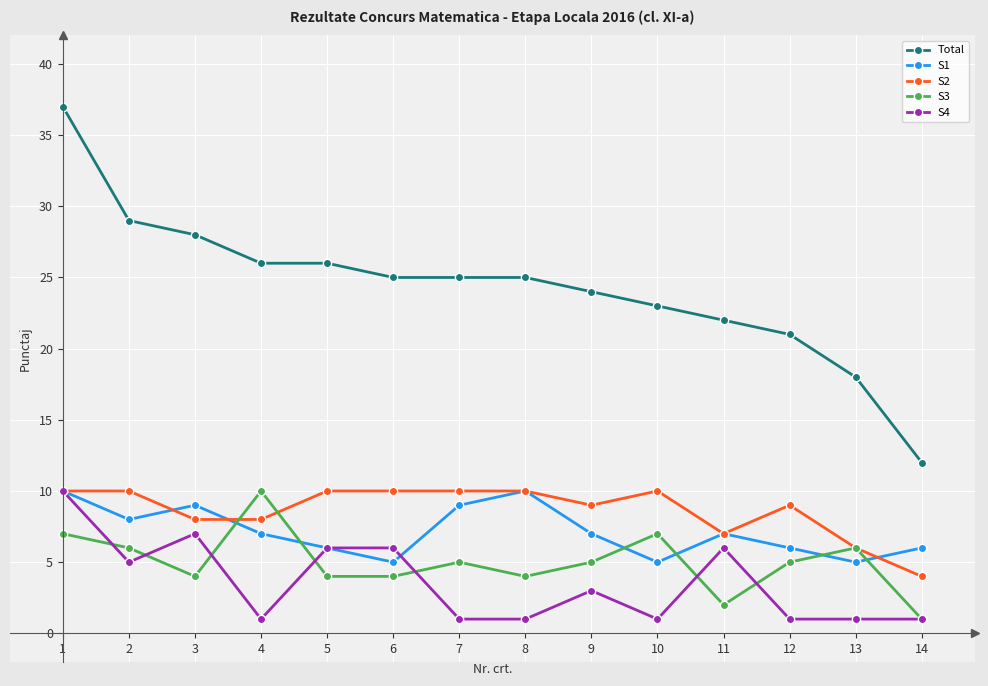

Which label corresponds to the largest value in the chart?

1